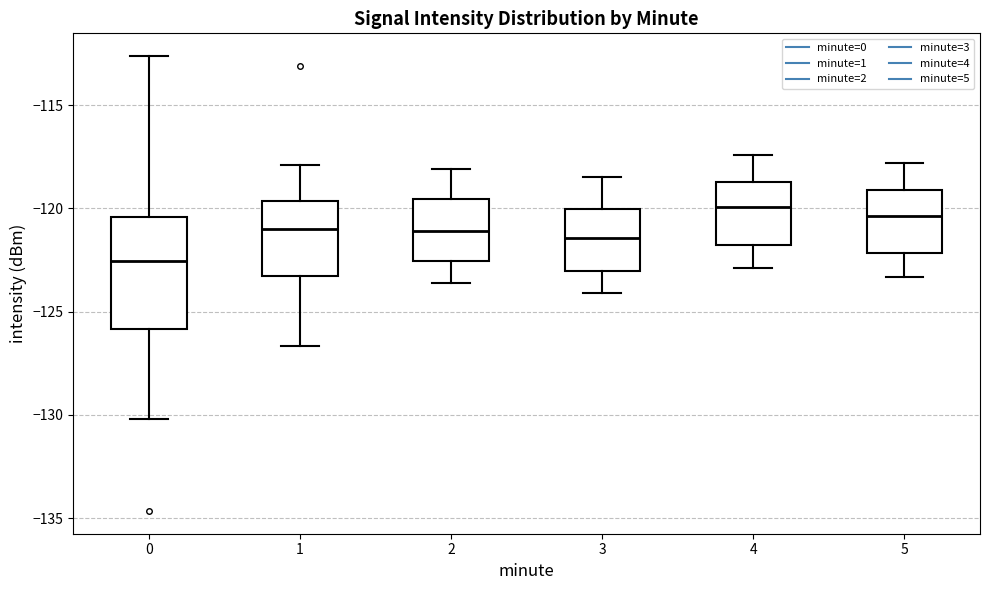

Comparing the boxes themselves (not the whiskers), which one is the tallest?

0